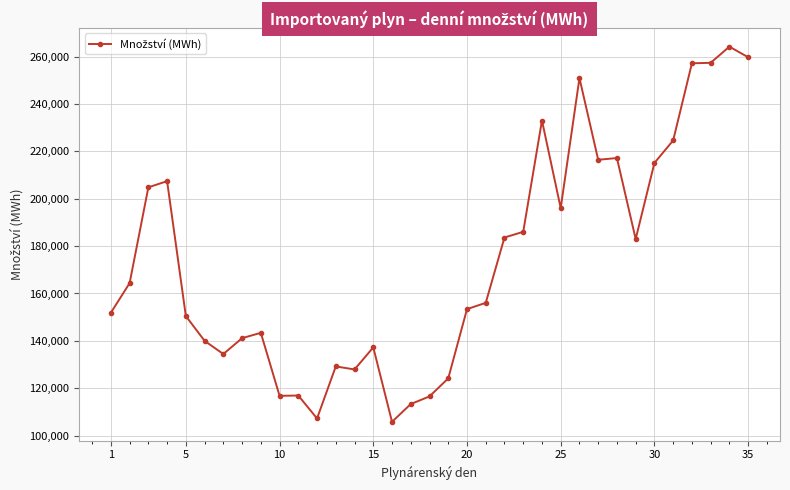

Does the chart display data point markers on the line(s)?

Yes